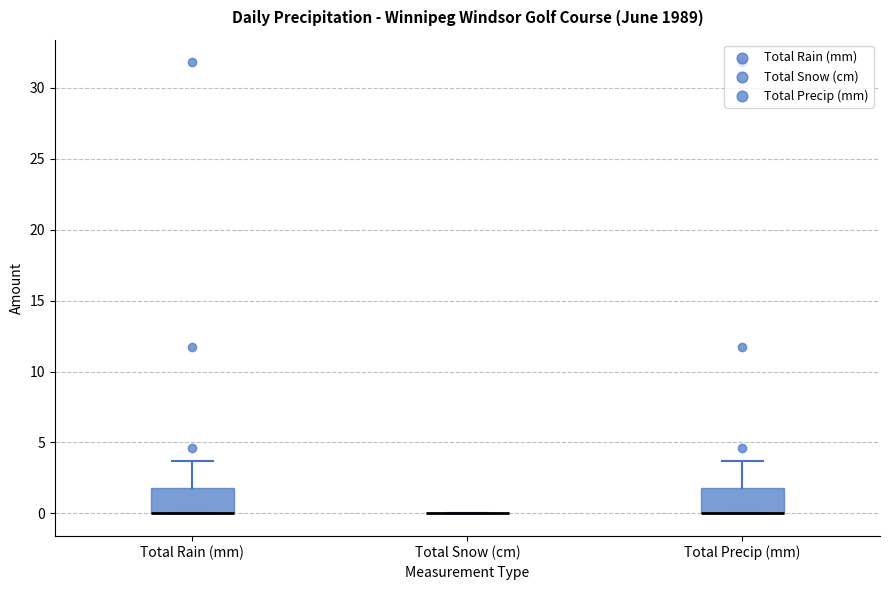

Reading left to right, read every box against the y-axis: the position of its median line, the range the box covers, and the ends of its whiskers. The values are not printed on the chart, so give them approximately, as read against the axis.

Total Rain (mm): median 0.0 (drawn on the box's lower edge), box 0.0 to 2.0, whiskers 0.0 to 3.5
Total Snow (cm): box collapsed to a line at 0.0, whiskers 0.0 to 0.0
Total Precip (mm): median 0.0 (drawn on the box's lower edge), box 0.0 to 2.0, whiskers 0.0 to 3.5